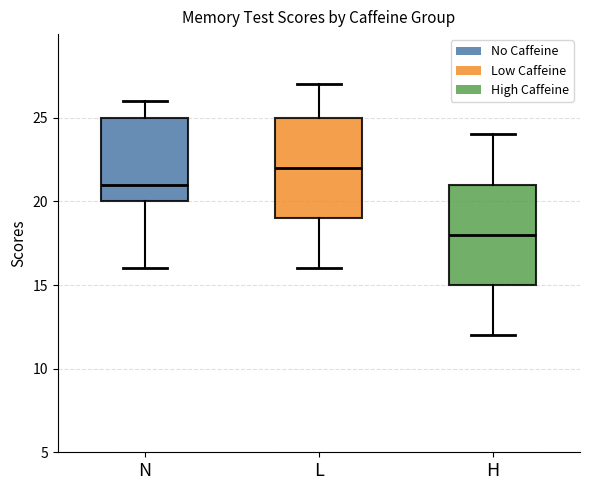

Which box has the lowest median line?

H